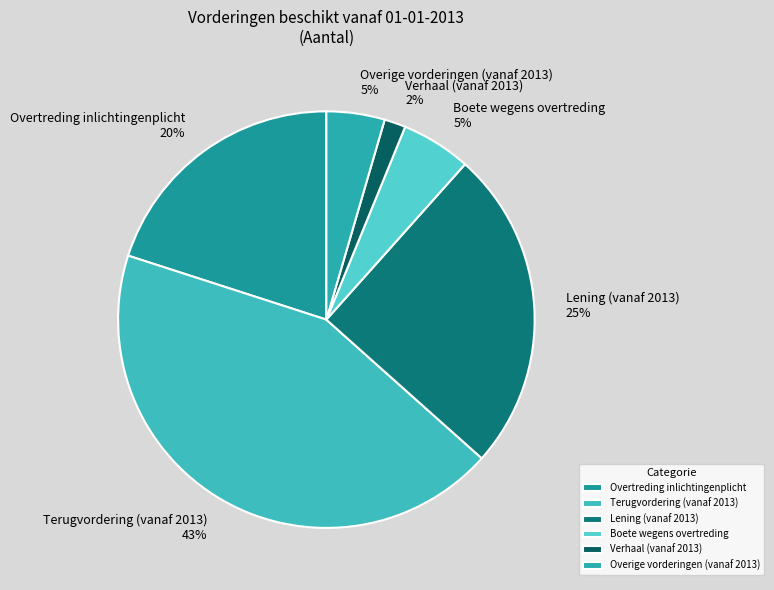

What percentage is the Overige vorderingen (vanaf 2013) slice, to the nearest percent?

5%